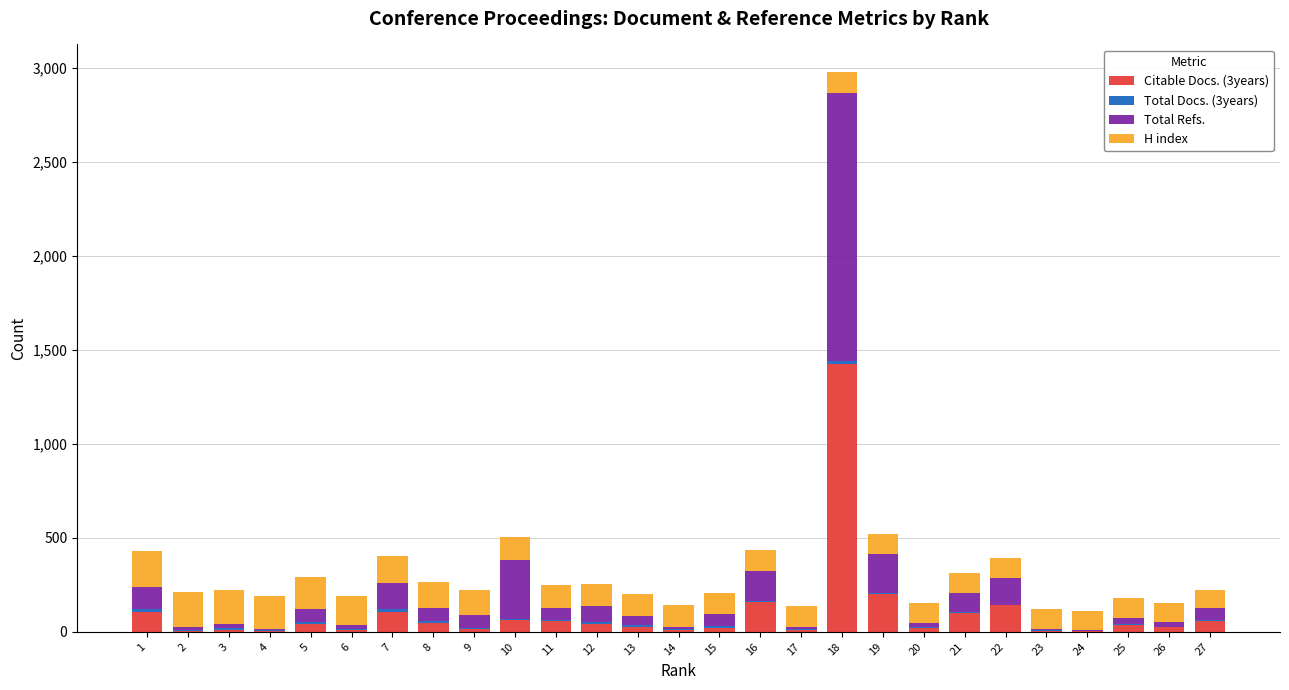

At which category is the sum across all series the highest?

18